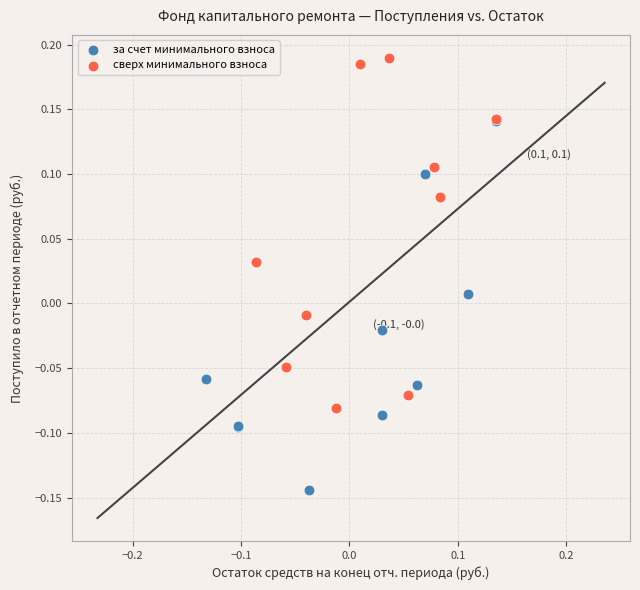

Which series has the largest Y range (max minus min)?

за счет минимального взноса